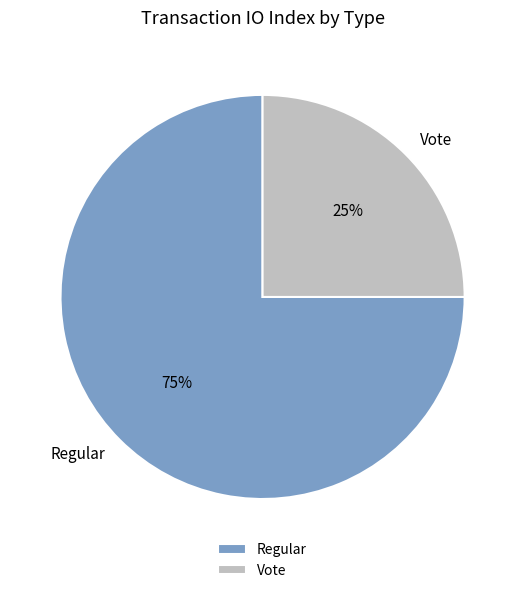

Do Vote and Regular together represent more than half of the pie?

Yes